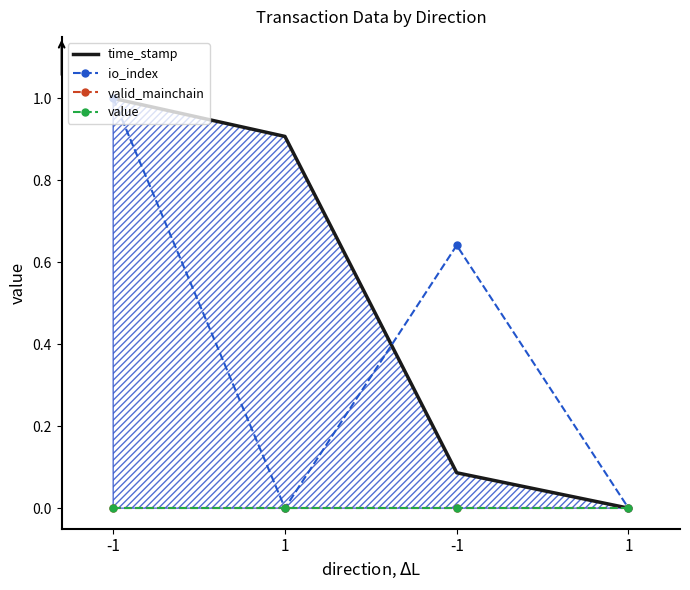

What is the total value across all series at 1?

0.9